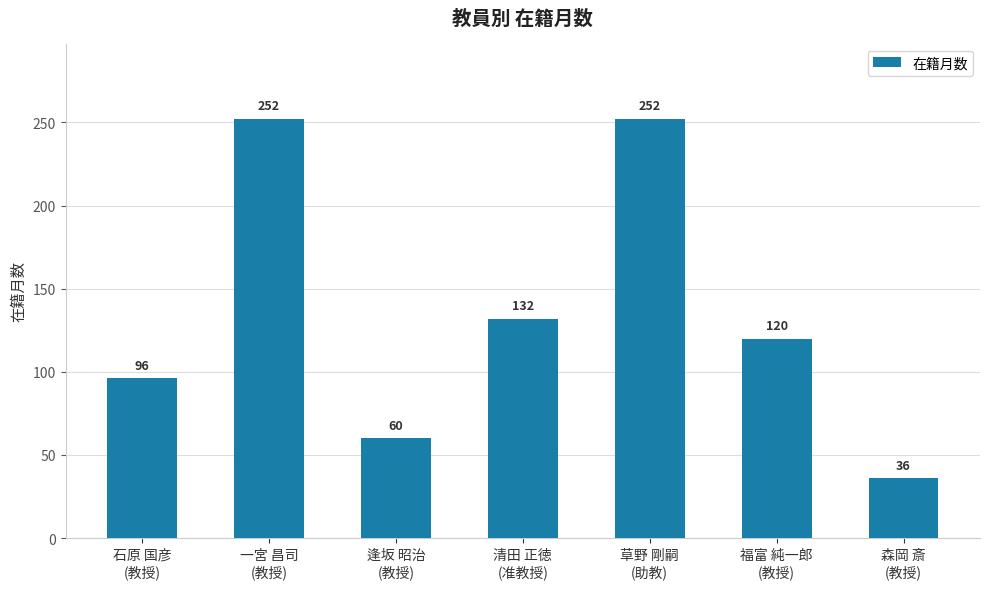

Count the number of categories in the chart.

7